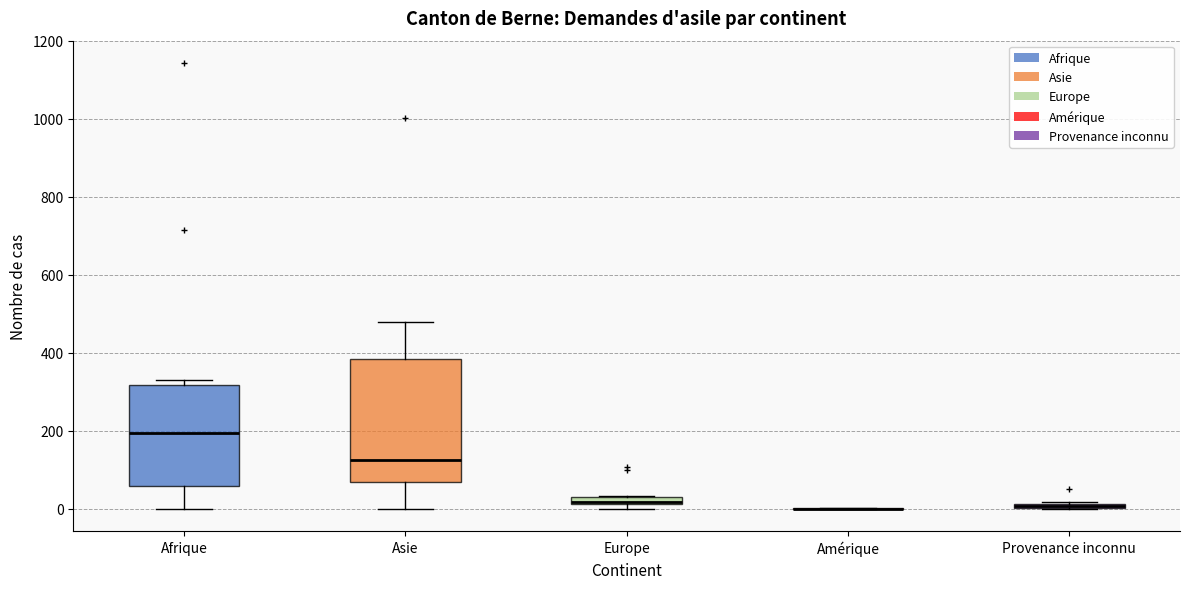

Where is the upper edge of the box for Provenance inconnu on the y-axis? The values are not printed on the chart, so give them approximately, as read against the axis.

20